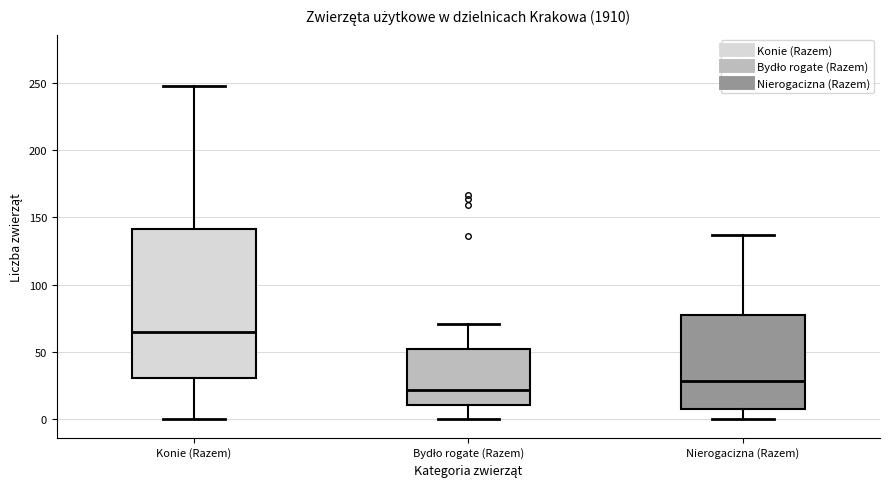

Reading left to right, read every box against the y-axis: the position of its median line, the range the box covers, and the ends of its whiskers. The values are not printed on the chart, so give them approximately, as read against the axis.

Konie (Razem): median 65, box 30 to 140, whiskers 0 to 250
Bydło rogate (Razem): median 20, box 10 to 50, whiskers 0 to 70
Nierogacizna (Razem): median 30, box 10 to 75, whiskers 0 to 135